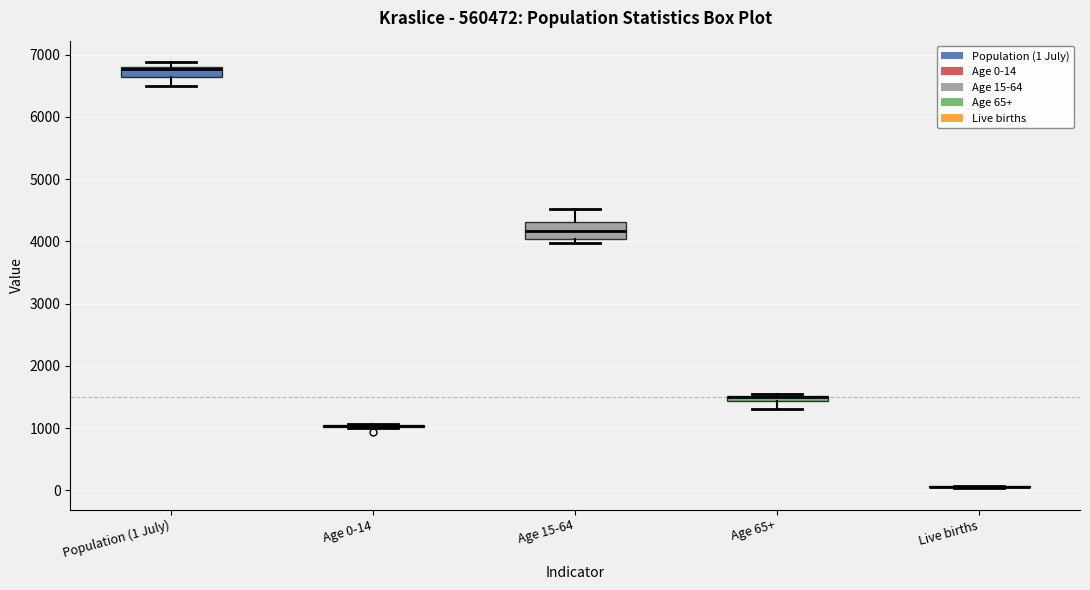

Which box is the tallest, from its lower edge to its upper edge?

Age 15-64